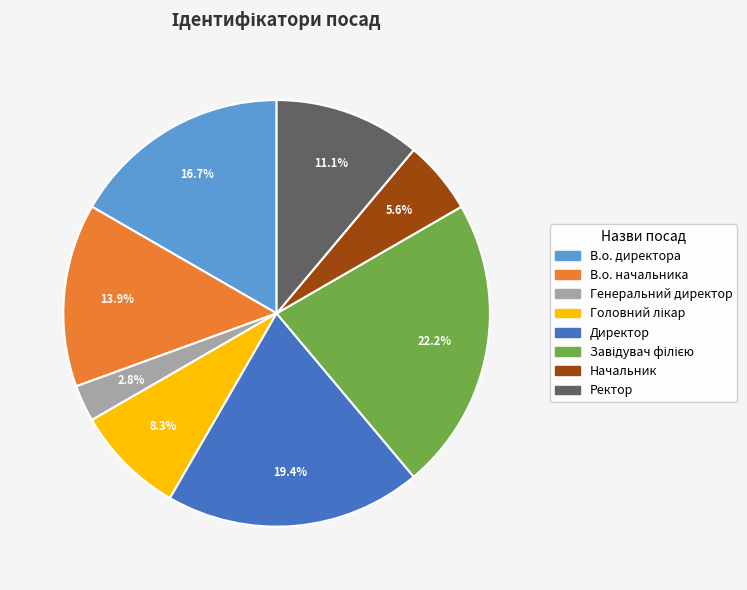

Which category has the smallest portion of the pie?

Генеральний директор